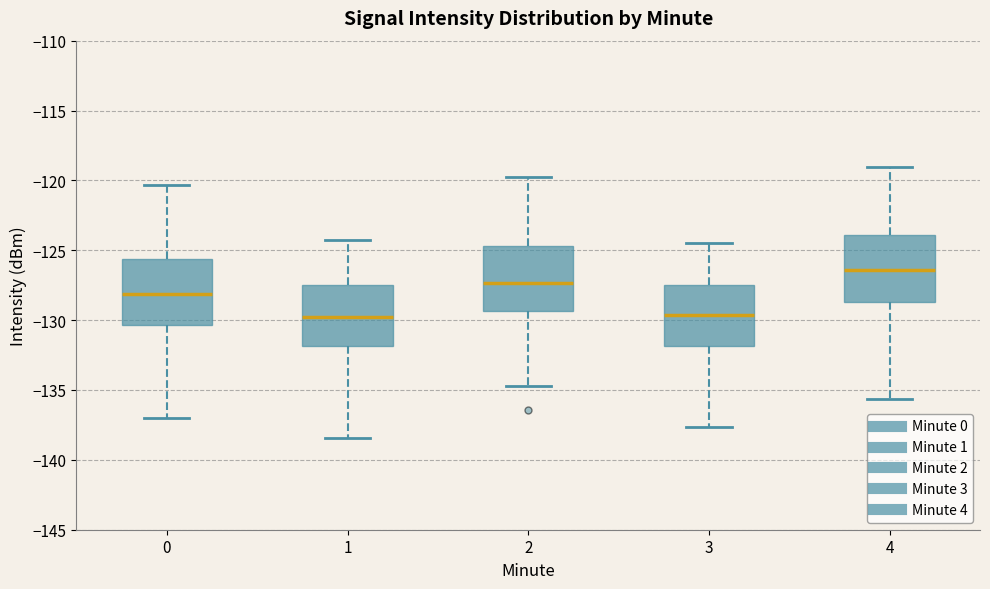

Reading left to right, transcribe this box plot: for each box, give where its median line is, the range the box spans, and where its two whiskers end, as read against the y-axis. The values are not printed on the chart, so give them approximately, as read against the axis.

0: median -128.0, box -130.5 to -125.5, whiskers -137.0 to -120.5
1: median -129.5, box -132.0 to -127.5, whiskers -138.5 to -124.0
2: median -127.5, box -129.5 to -124.5, whiskers -134.5 to -120.0
3: median -129.5, box -132.0 to -127.5, whiskers -137.5 to -124.5
4: median -126.5, box -128.5 to -124.0, whiskers -135.5 to -119.0